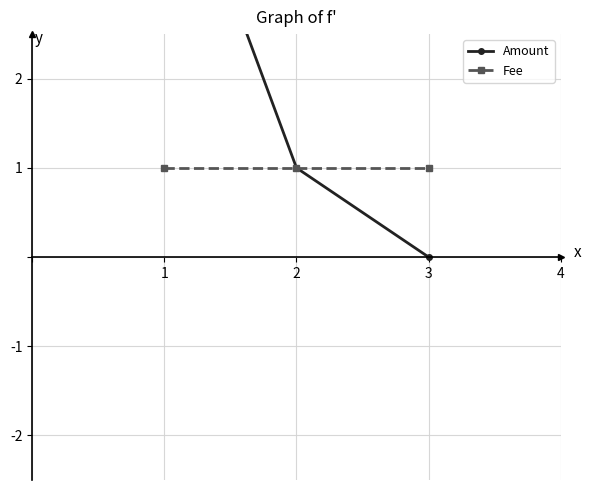

Which category has the lowest value in the Fee series?

1